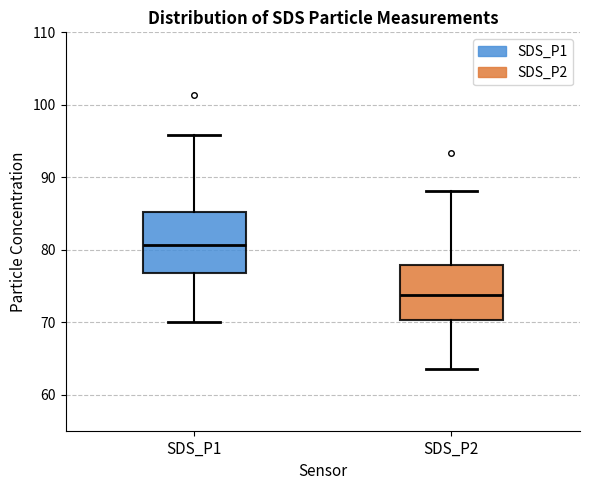

Where does the upper whisker of the box for SDS_P2 end on the y-axis? The values are not printed on the chart, so give them approximately, as read against the axis.

88